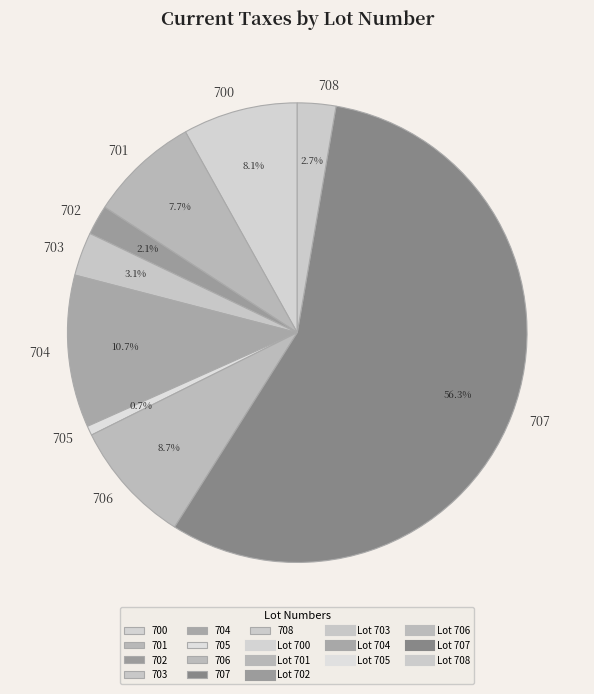

What percentage is NOT represented by 701?

92.3%